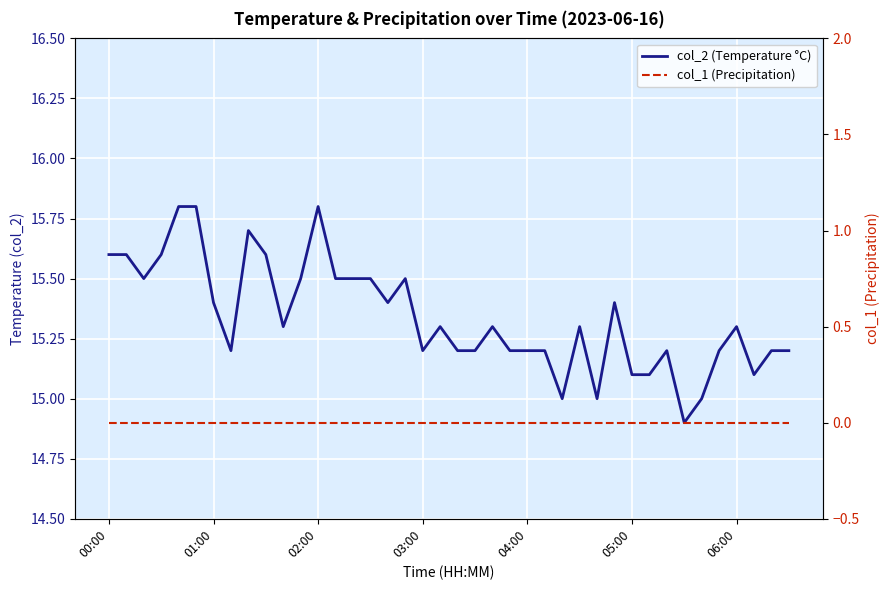

How many categories are shown in the chart?

40